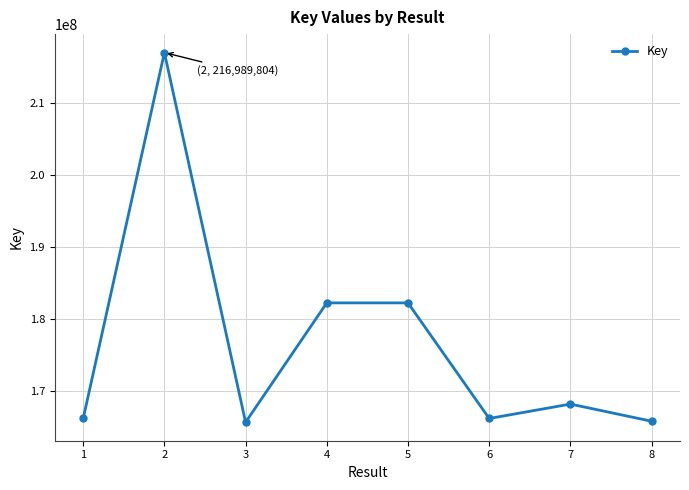

What is the smallest value displayed?

165667063